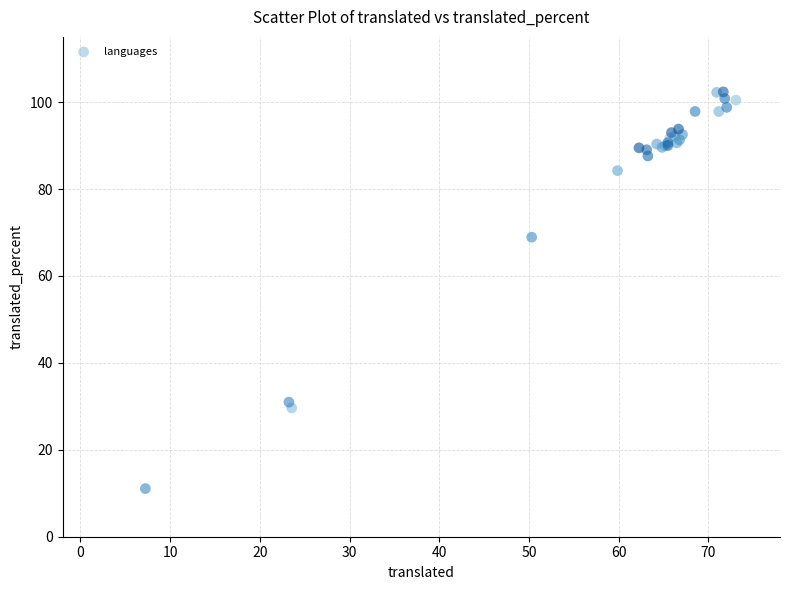

What Y value in the scatter plot is closest to 56?

68.9